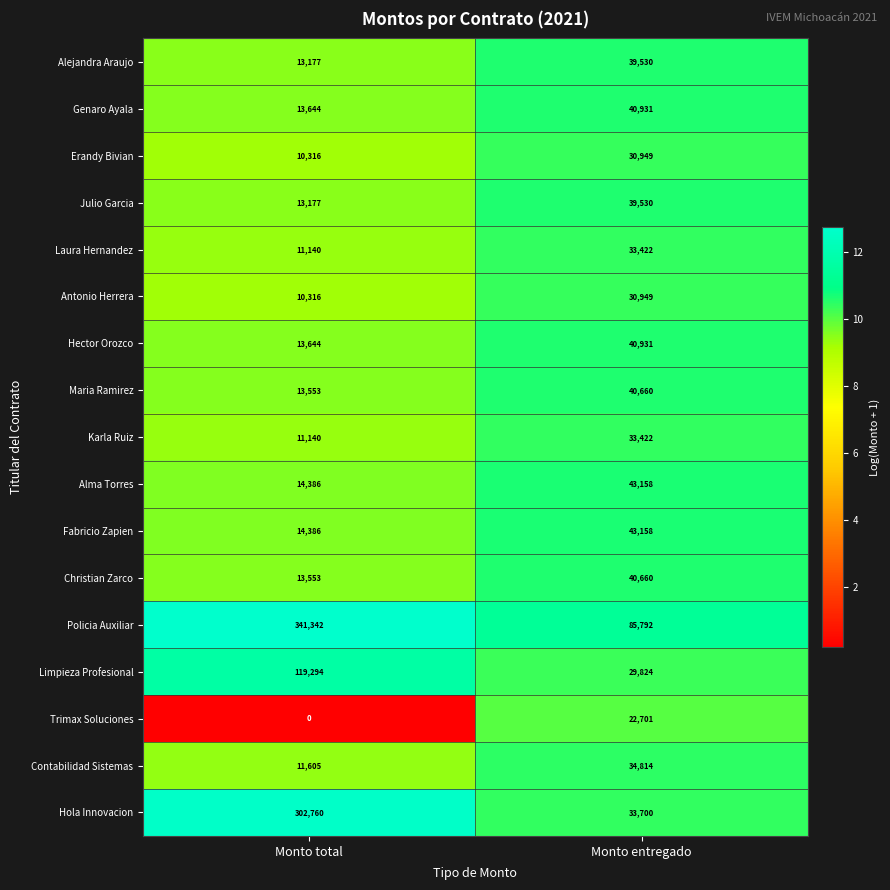

What value does the Contabilidad Sistemas series have at Monto total, to the nearest 50?

11600